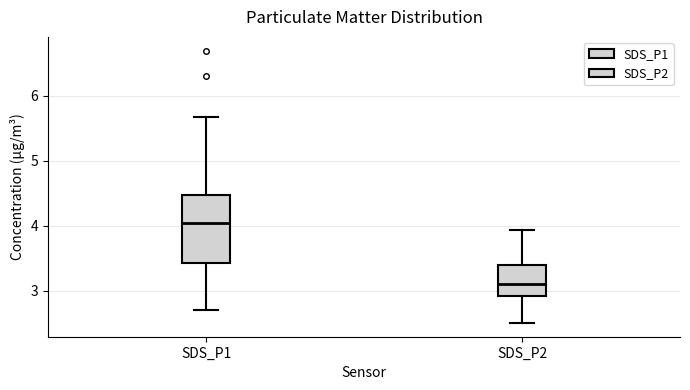

Reading left to right, read every box against the y-axis: the position of its median line, the range the box covers, and the ends of its whiskers. The values are not printed on the chart, so give them approximately, as read against the axis.

SDS_P1: median 4.0, box 3.4 to 4.5, whiskers 2.7 to 5.7
SDS_P2: median 3.1, box 2.9 to 3.4, whiskers 2.5 to 3.9